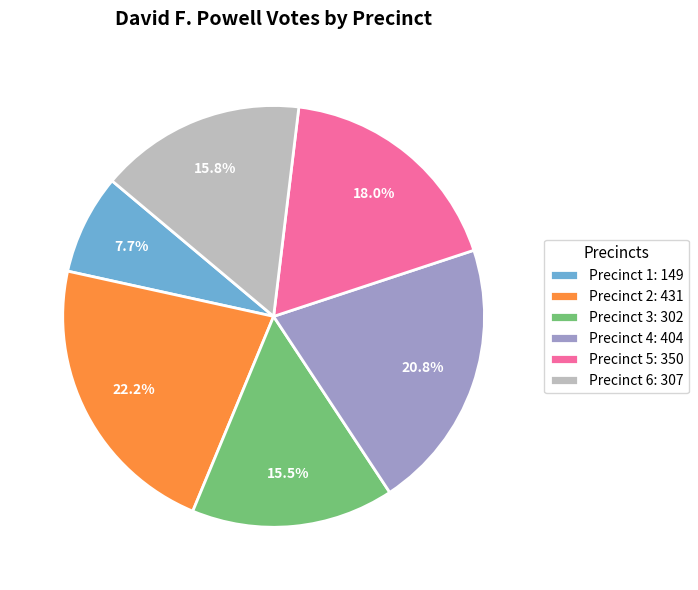

What percentage is the Precinct 2 slice, to the nearest percent?

22%